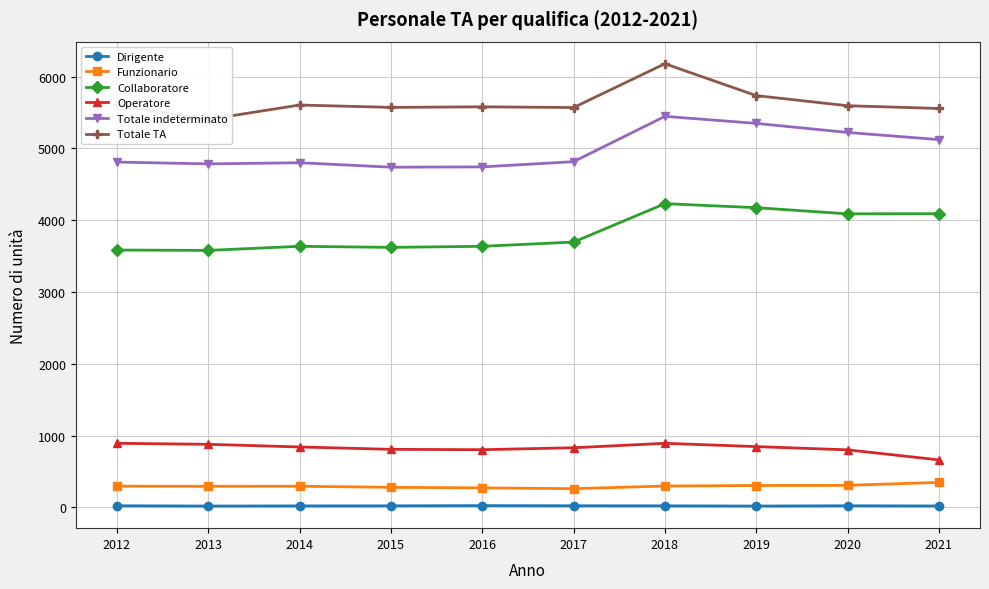

What is the sum of the Operatore values at 2017 and 2012?

1724